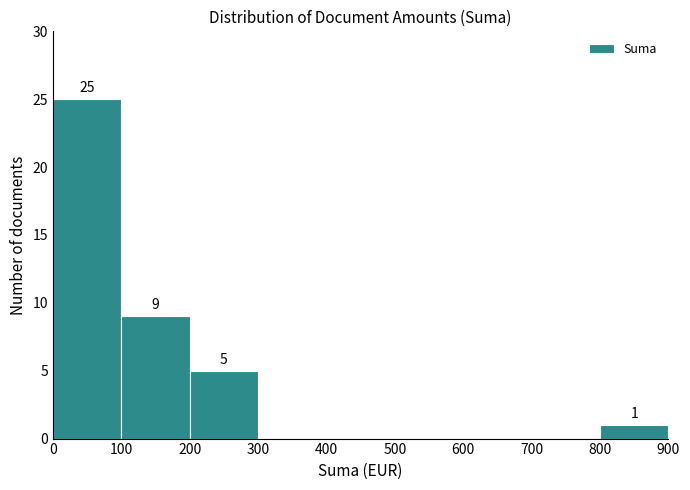

Over which range of the x-axis is the bar tallest?

0 to 100